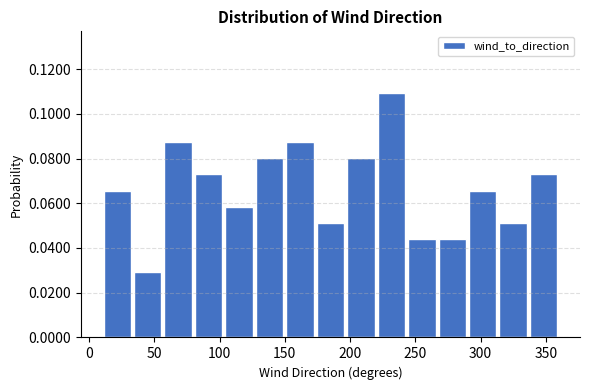

How tall is the bar that spans 265 to 290 on the x-axis? Neither the bar edges nor the heights are printed on the chart, so give them approximately, as read against the axes.

0.044